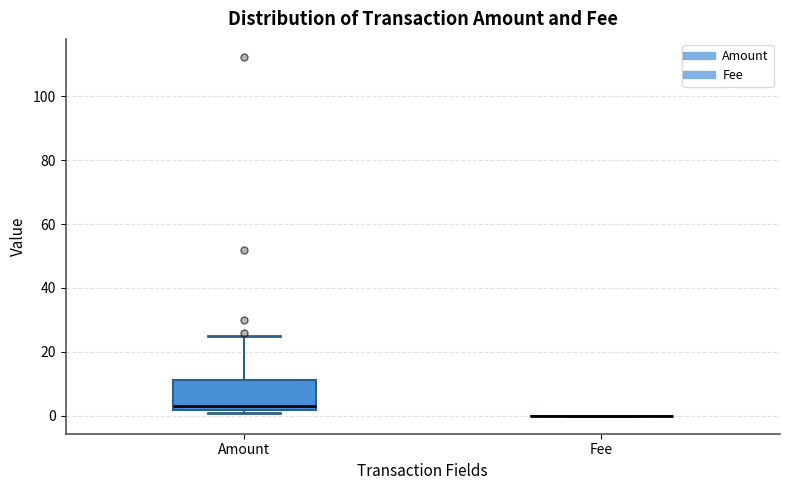

Reading left to right, transcribe this box plot: for each box, give where its median line is, the range the box spans, and where its two whiskers end, as read against the y-axis. The values are not printed on the chart, so give them approximately, as read against the axis.

Amount: median 4, box 2 to 12, whiskers 2 (just below the box's lower edge) to 26
Fee: box collapsed to a line at 0, whiskers 0 to 0